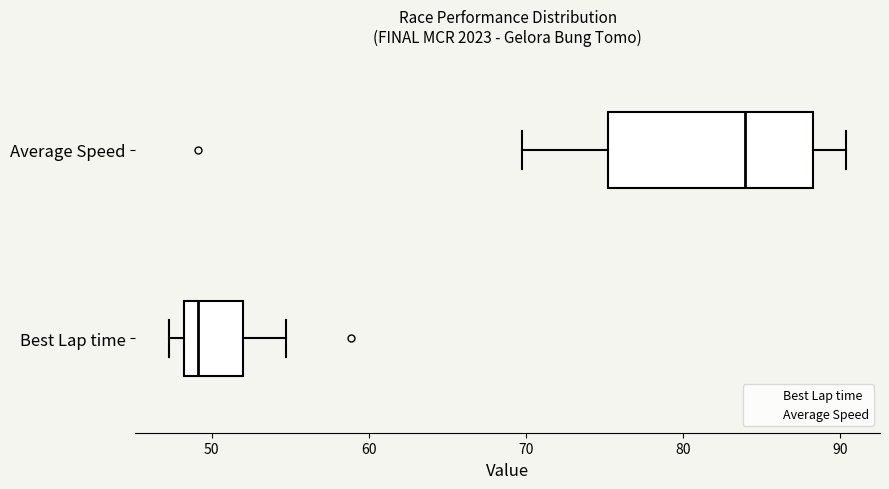

Where does the median line of the box for Average Speed sit on the x-axis? The values are not printed on the chart, so give them approximately, as read against the axis.

84